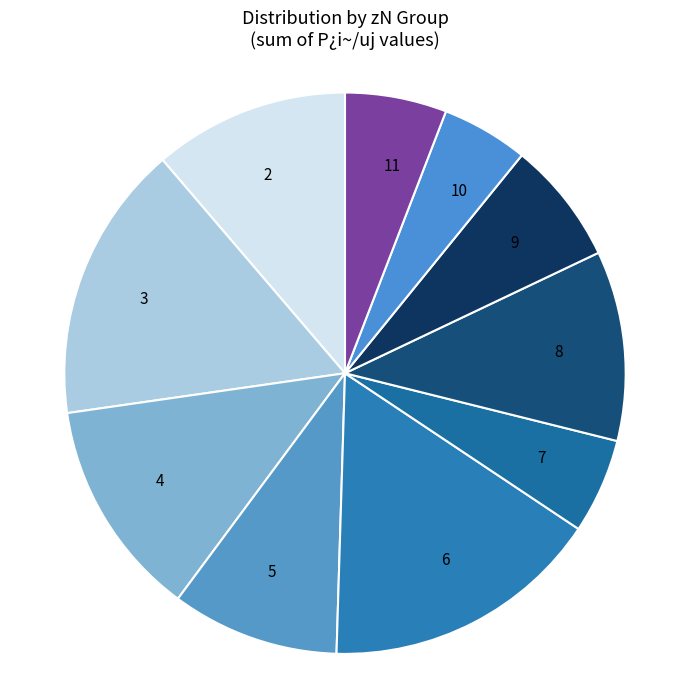

Approximately how many times larger is the value at 10 compared to 4?

0.4